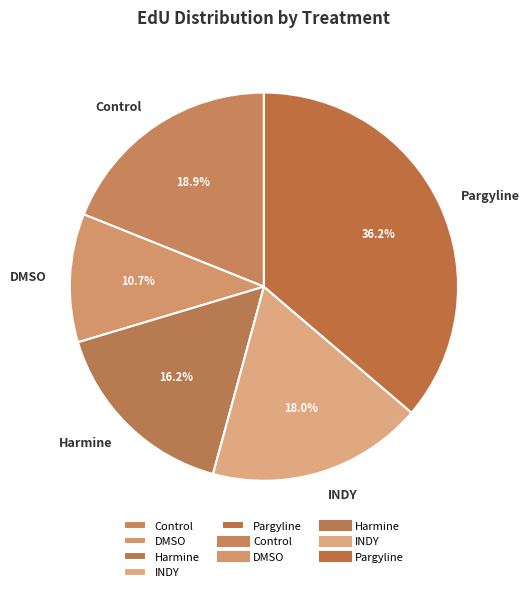

How many segments does this pie chart have?

5